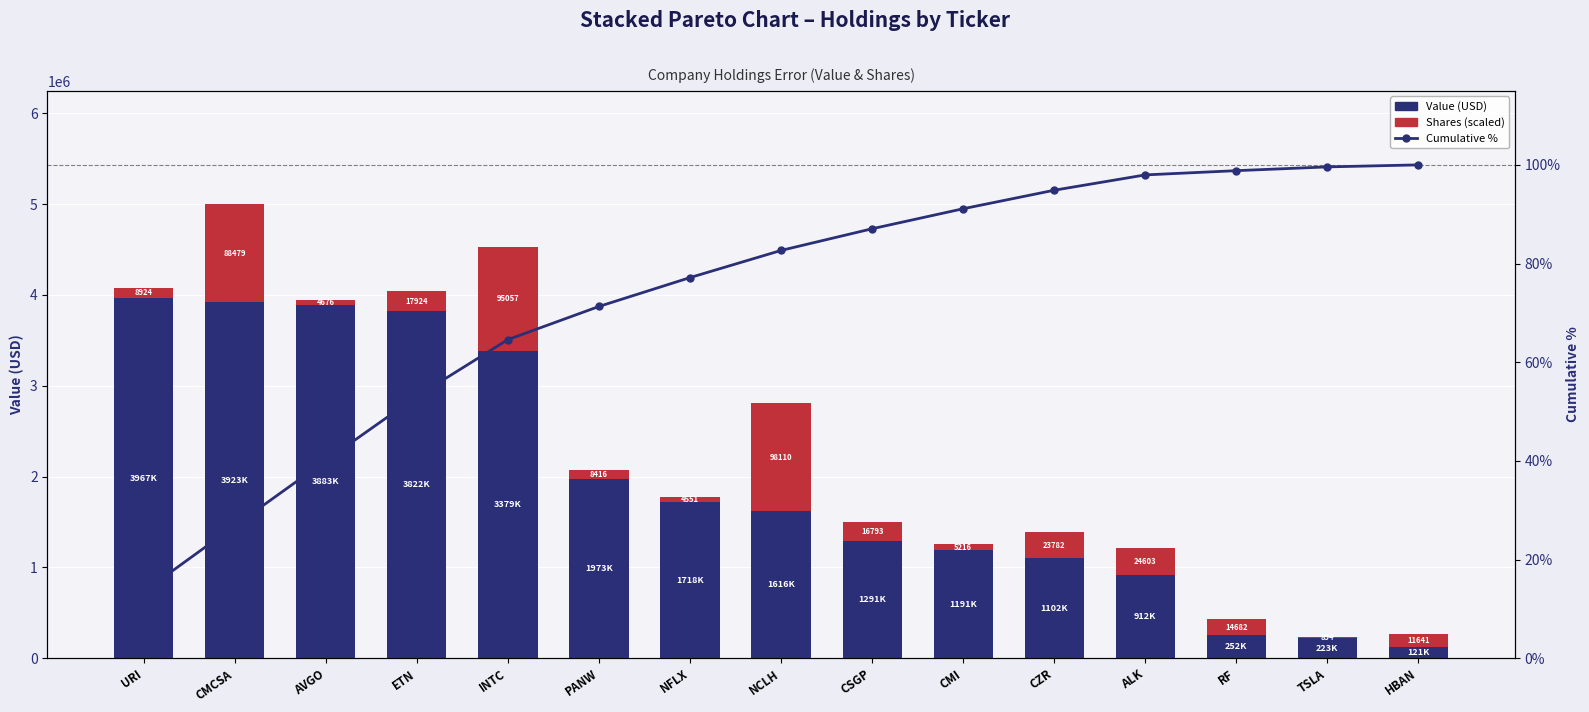

Between INTC and NCLH, which series saw the biggest shift?

Value (USD)